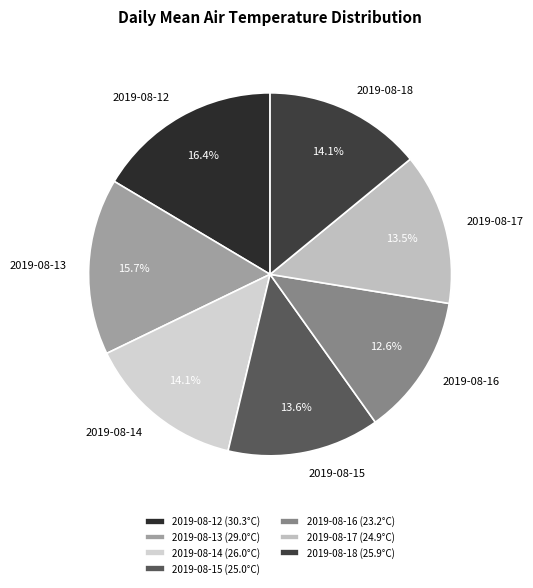

Between 2019-08-13 and 2019-08-15, which is larger?

2019-08-13